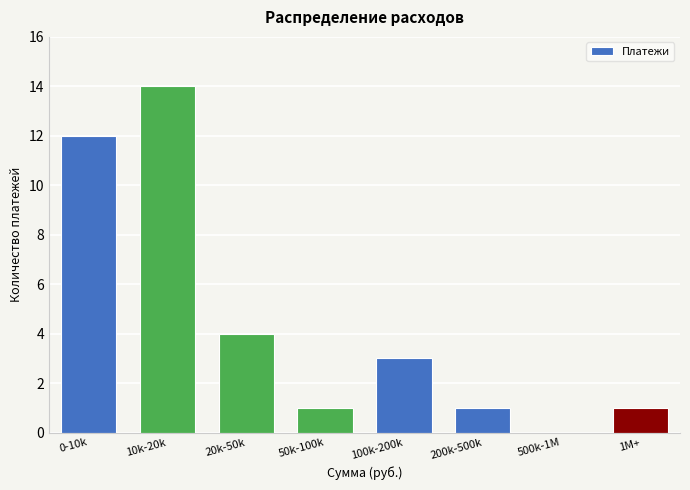

Reading left to right, extract all data points from this chart.

0-10k=12	10k-20k=14	20k-50k=4	50k-100k=1	100k-200k=3	200k-500k=1	500k-1M=0	1M+=1